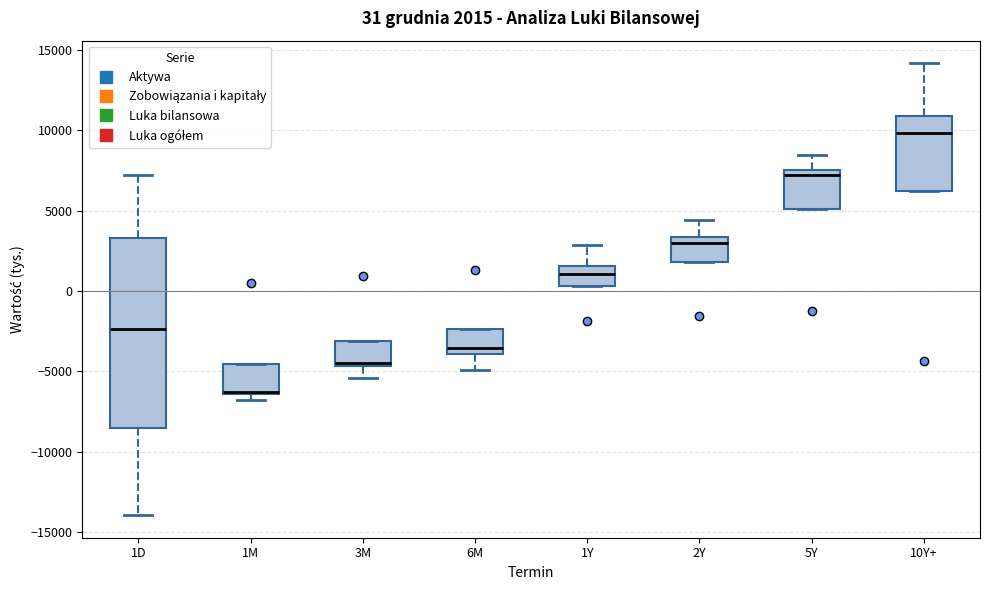

Which box's median line is the lowest?

1M